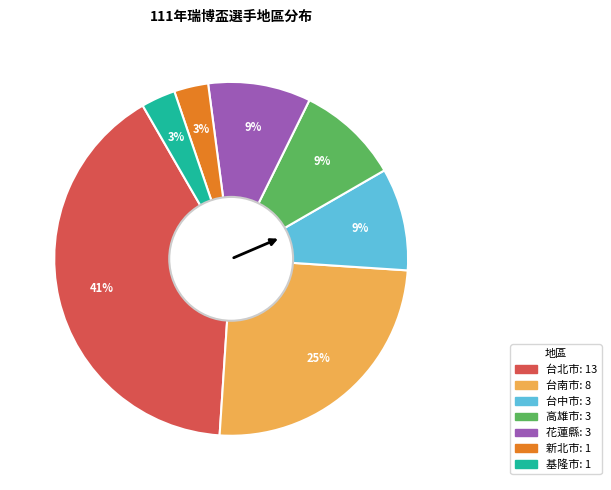

Is 台南市 the majority of the pie?

No